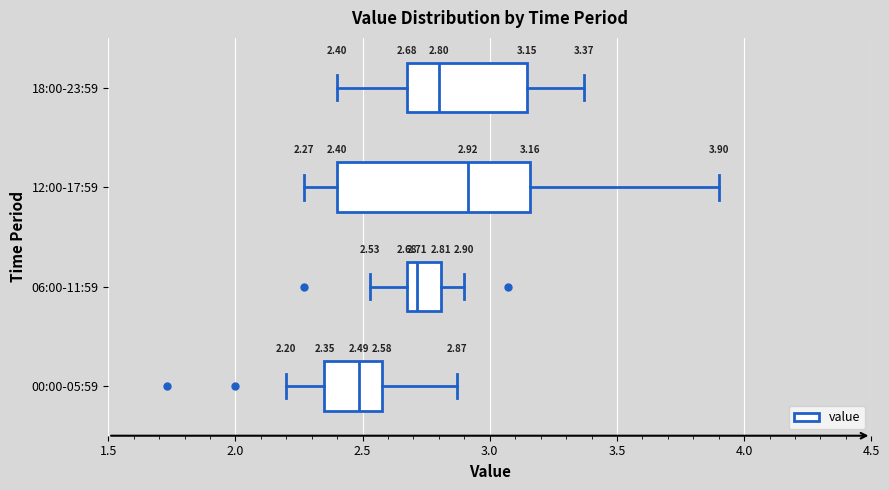

Which box's median line is the furthest to the right?

12:00-17:59